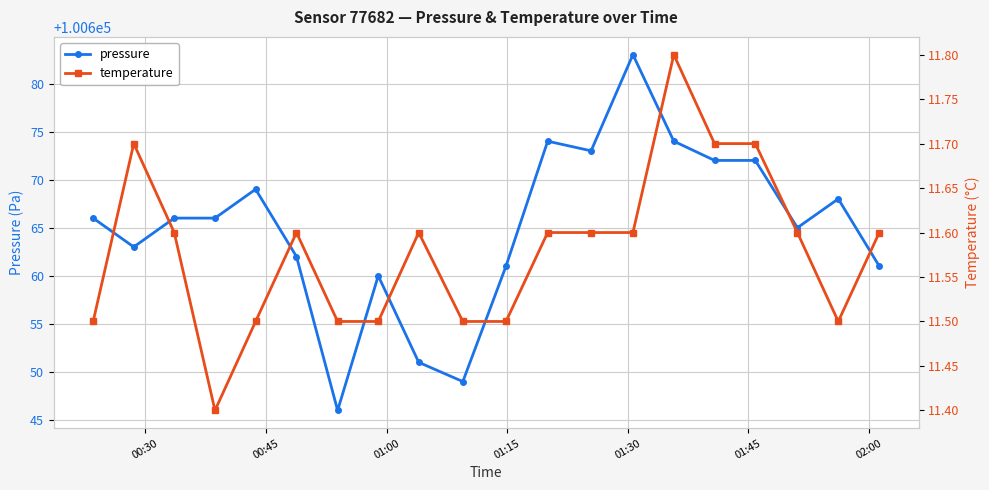

What is the value of the temperature point at the 7th from the left?

11.5